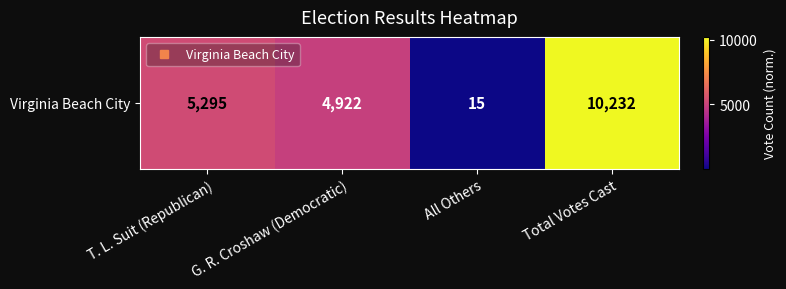

What is the average value?

5116